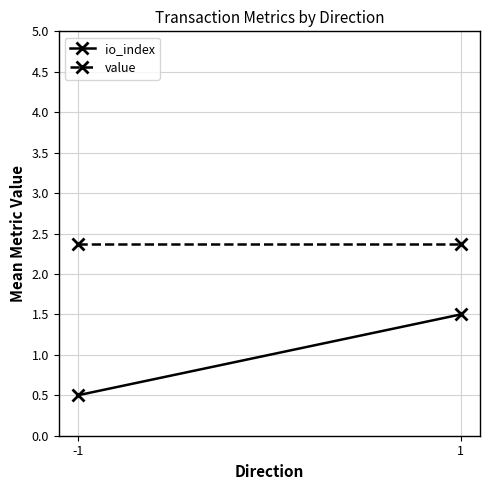

The io_index series shows 2.5 at 1. True or false?

False